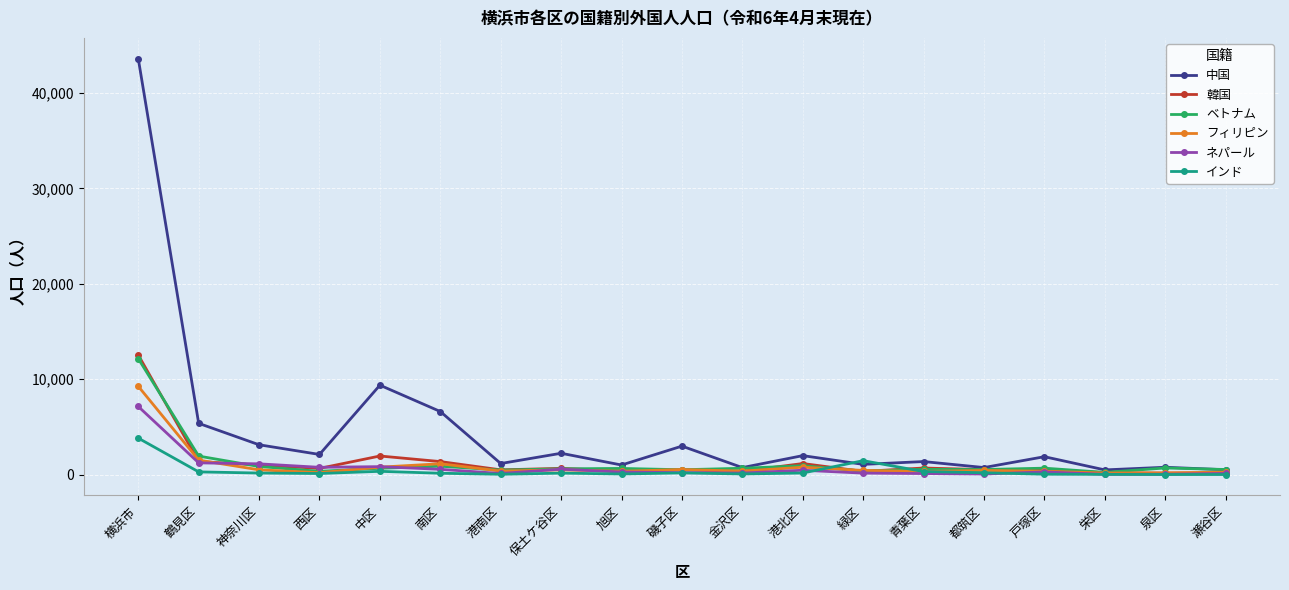

At which label is ベトナム closest to 6198?

鶴見区